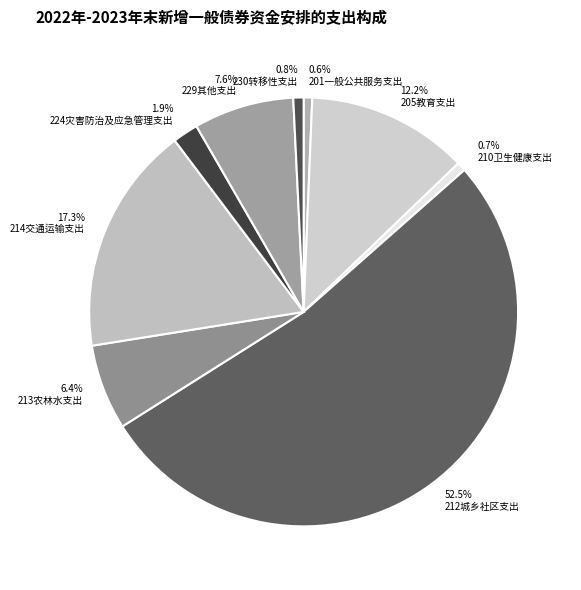

Is the sum of 205教育支出 and 230转移性支出 greater than half?

No